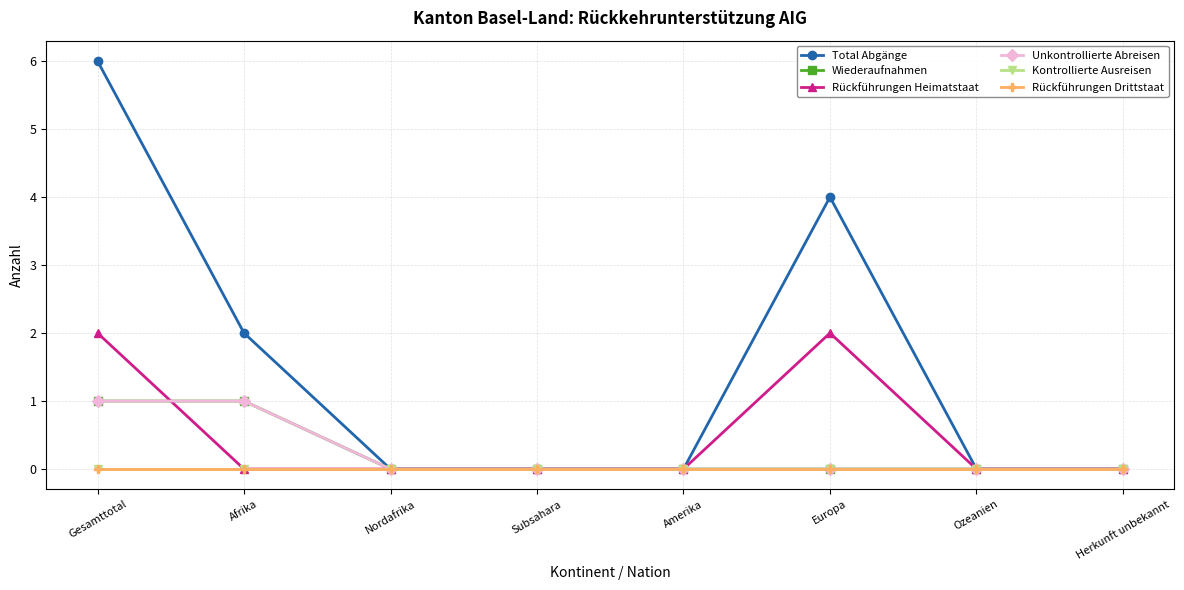

What is the total value across all series at Europa?

6